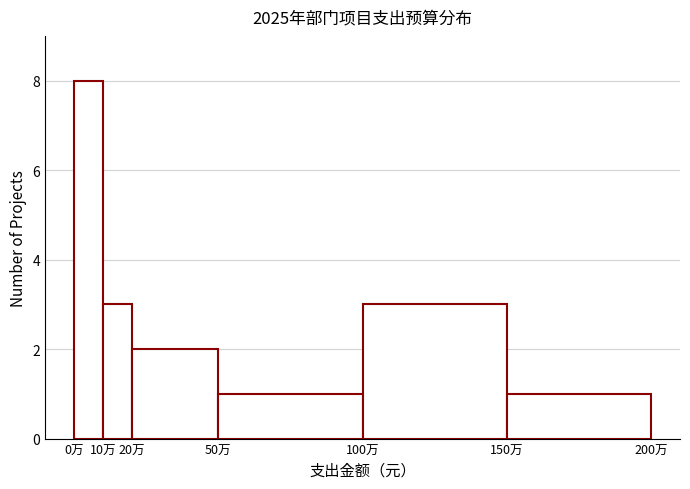

Reading left to right, extract all data points from this chart.

0万=8	10万=3	20万=2	50万=1	100万=3	150万=1